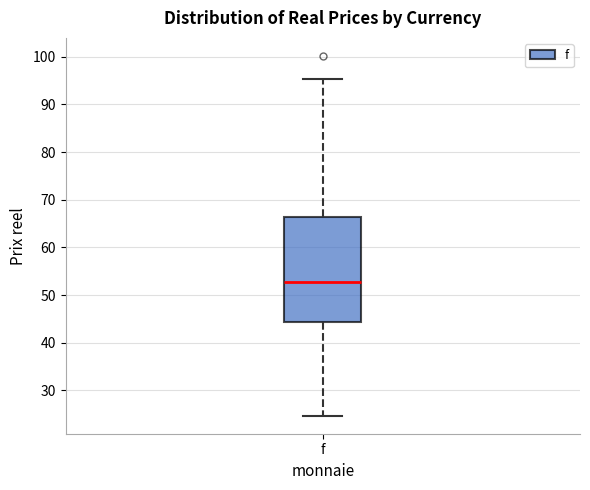

Where does the median line of the box for f sit on the y-axis? The values are not printed on the chart, so give them approximately, as read against the axis.

53